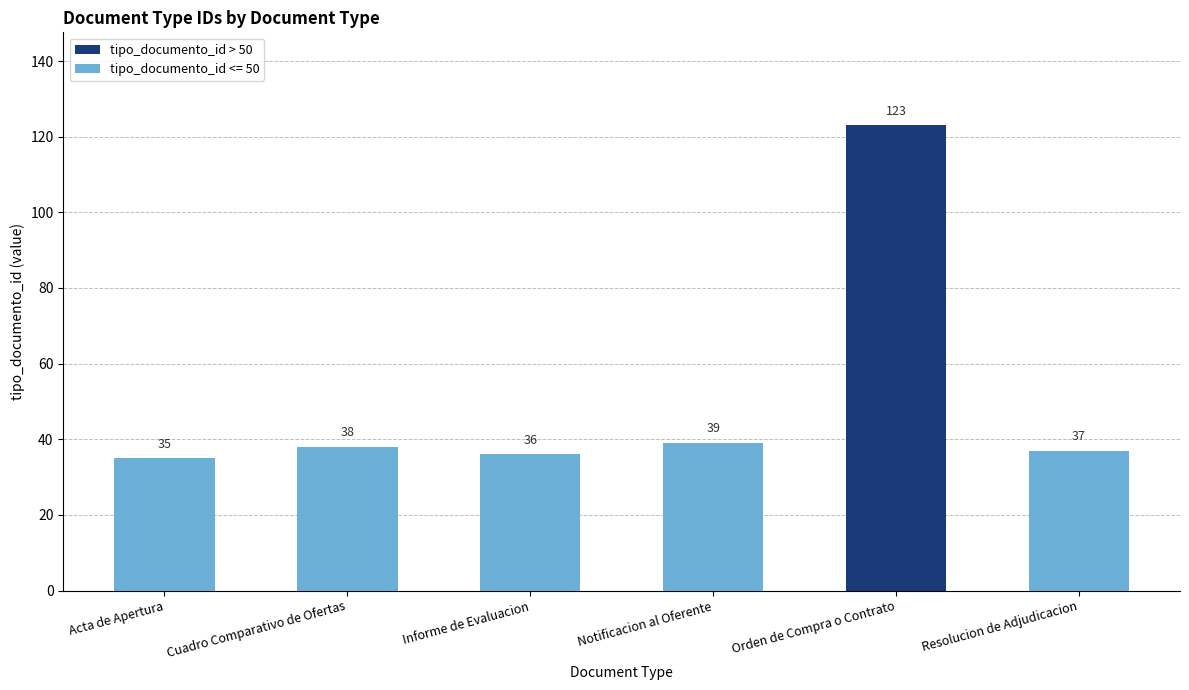

What is the average value?

51